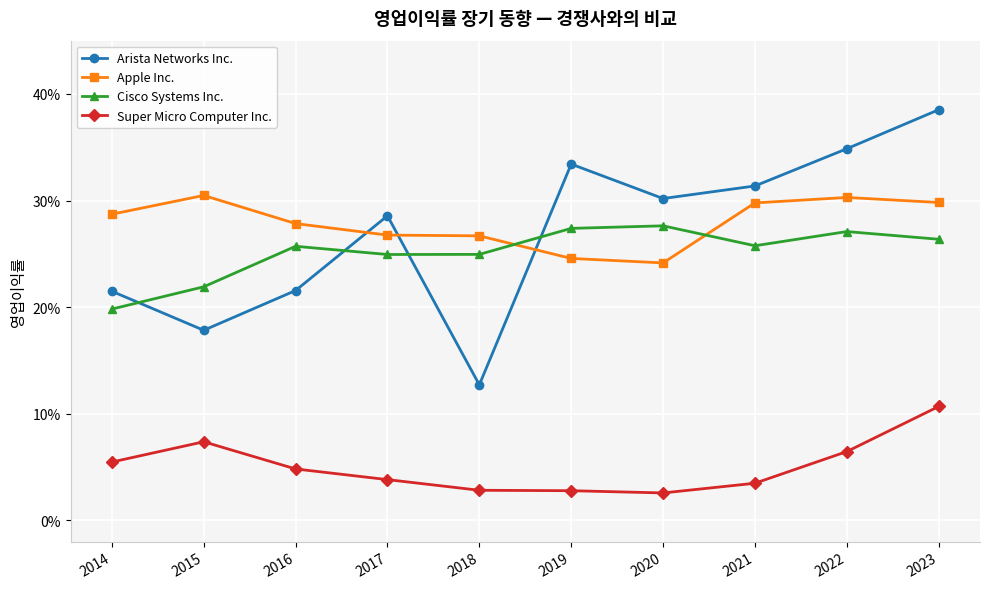

True or false: Super Micro Computer Inc. and Arista Networks Inc. intersect in this chart.

False